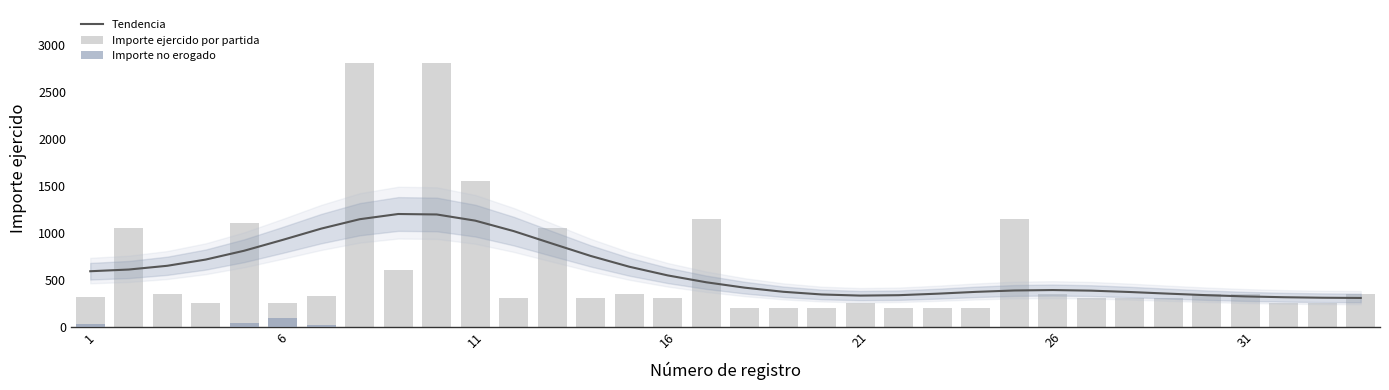

Which has a higher value, 16 or 16?

16